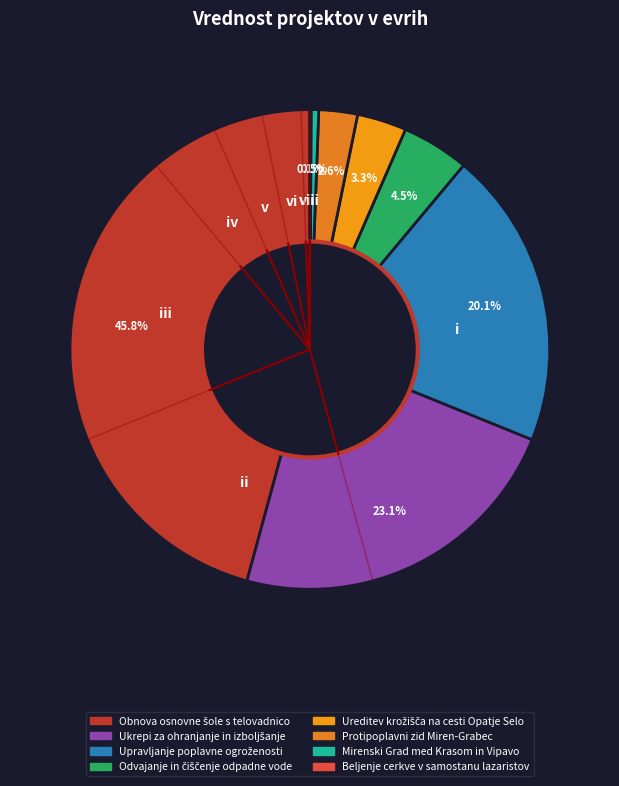

Which slice is the smallest?

Beljenje cerkve v samostanu lazaristov